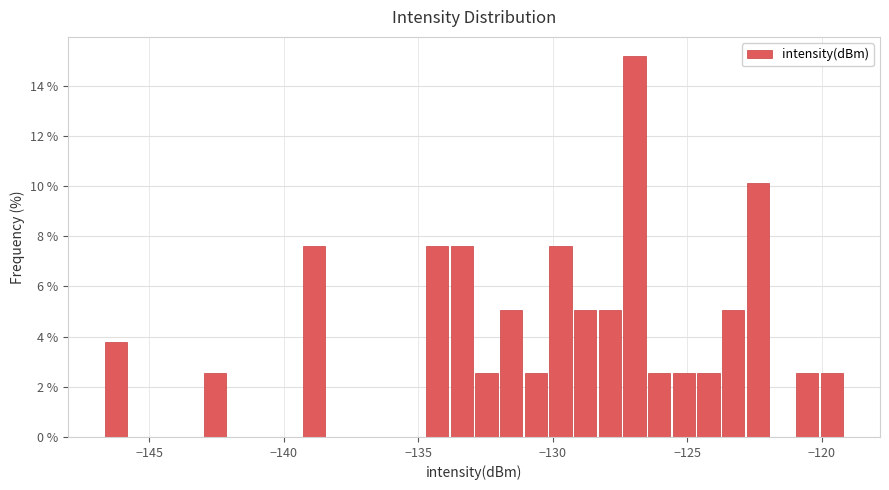

Read against the x-axis, roughly where is the centre of the tallest bar?

-127.0